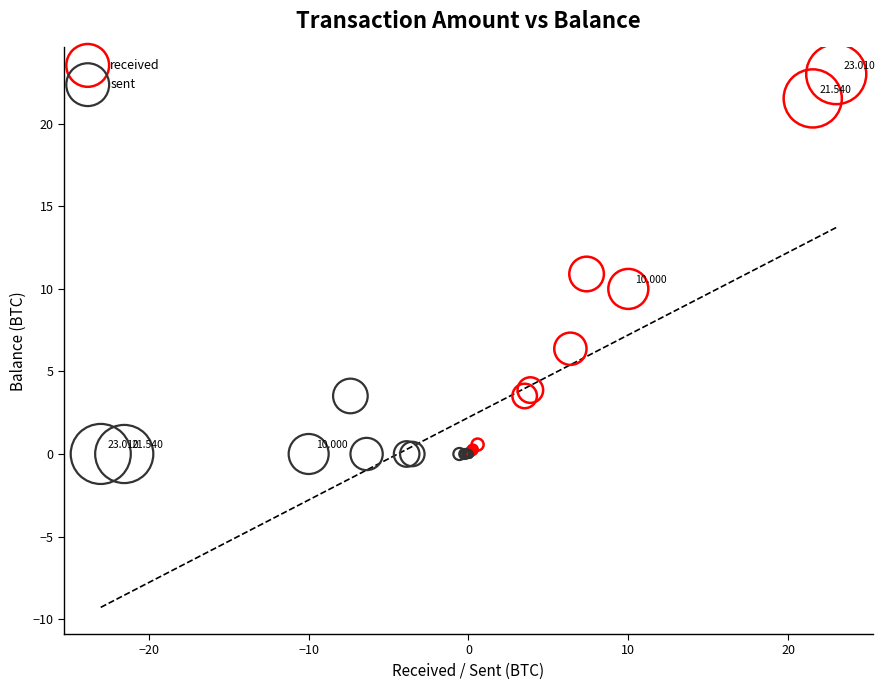

Which series contains the highest Y value?

received